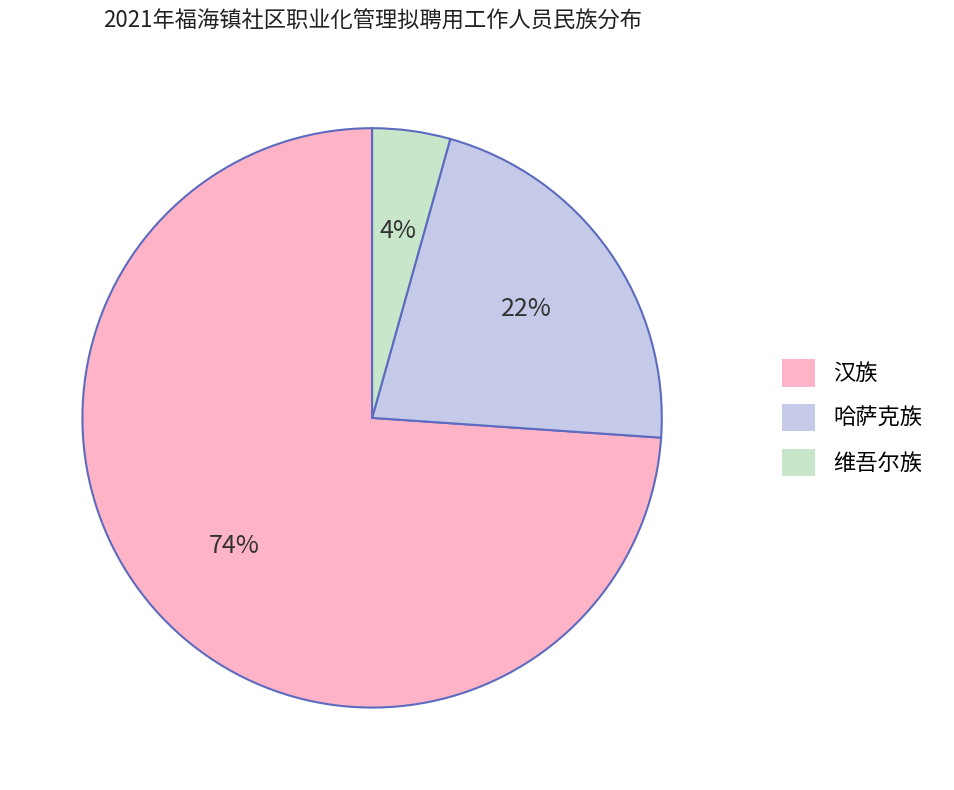

To the nearest percent, what percentage of the pie is 汉族?

74%